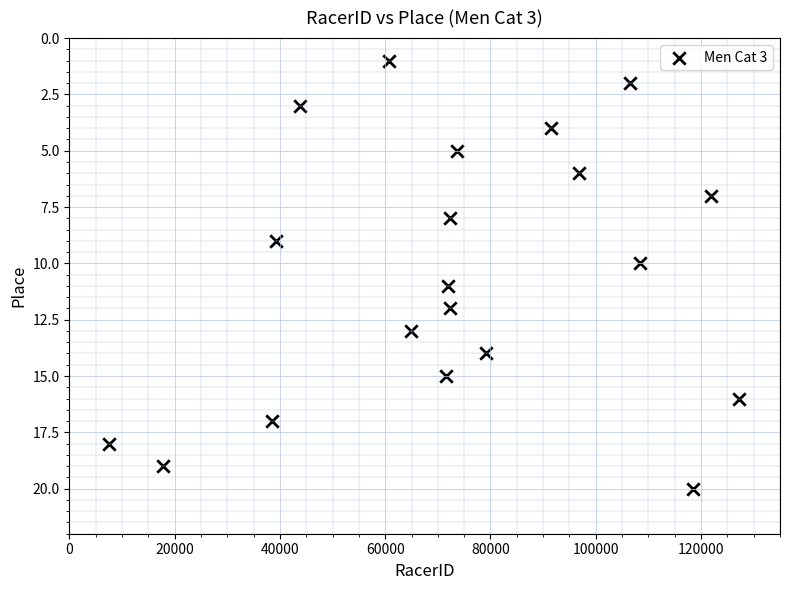

What is the range of X values (max minus min)?

119743